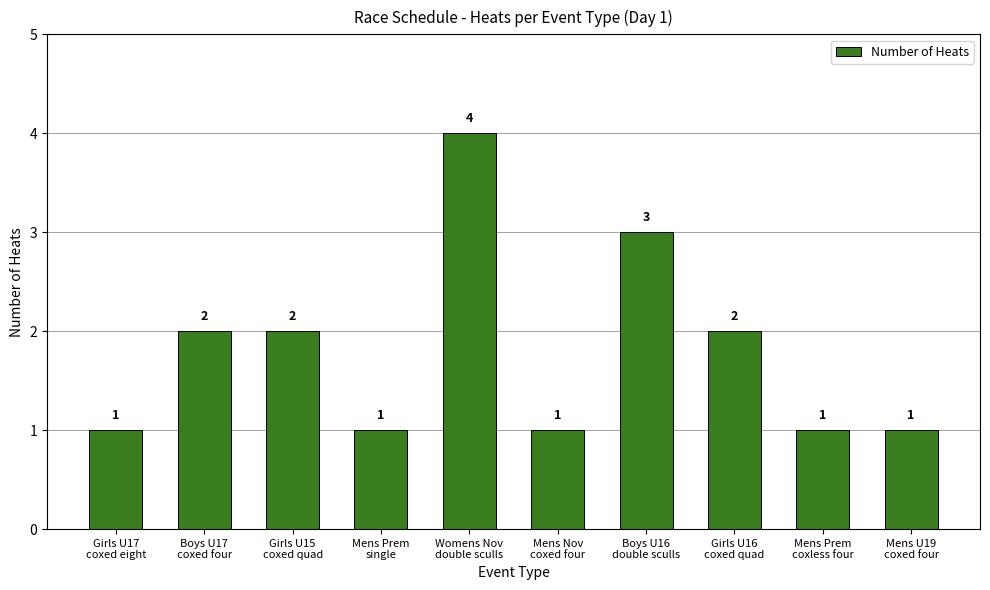

What is the value of the 10th bar from the left?

1